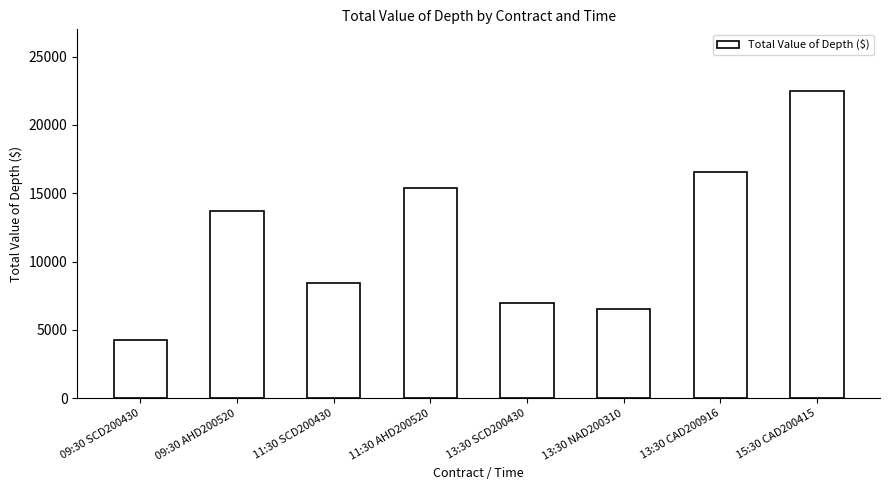

Reading left to right, what are all the values shown in this chart?

09:30 SCD200430=4255.0	09:30 AHD200520=13685.0	11:30 SCD200430=8420.0	11:30 AHD200520=15381.5	13:30 SCD200430=6985.0	13:30 NAD200310=6500.0	13:30 CAD200916=16530.0	15:30 CAD200415=22458.0